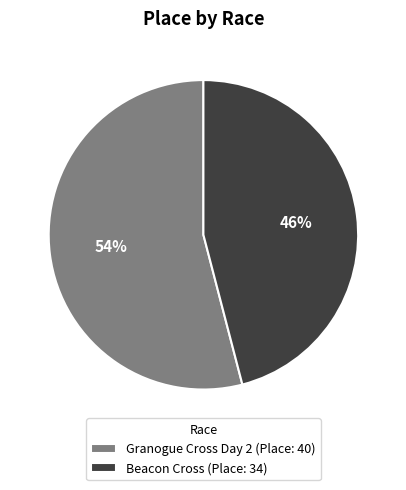

To the nearest percent, what is the difference between the Beacon Cross and Granogue Cross Day 2 slice percentages?

8%